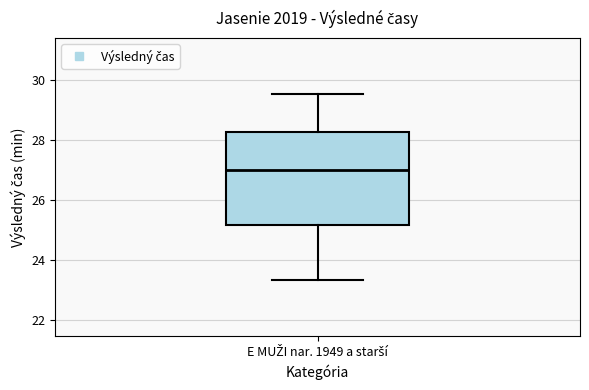

Read this box plot against the y-axis: the position of the median line, the range covered by the box, and the ends of both whiskers. The values are not printed on the chart, so give them approximately, as read against the axis.

median 27.0, box 25.2 to 28.2, whiskers 23.4 to 29.6